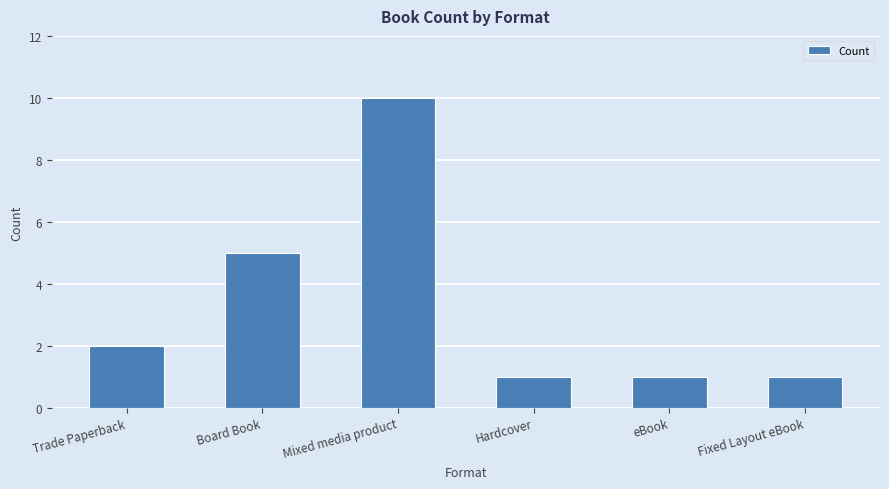

How many data points does each series have?

6